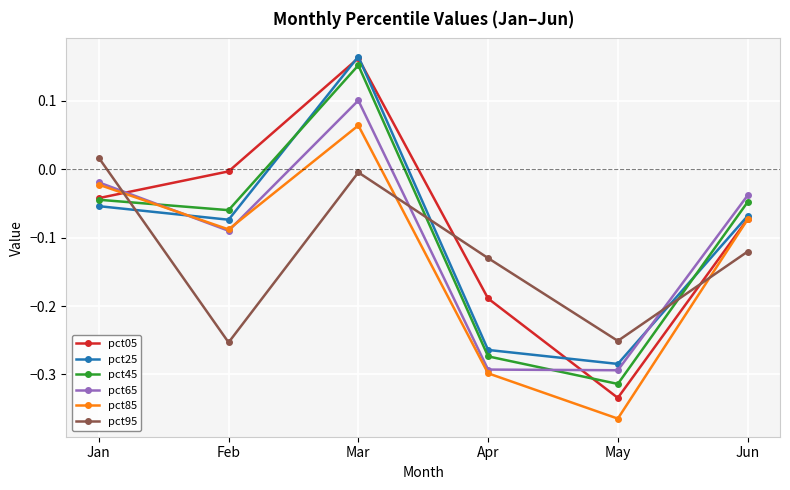

List the labels in order of pct05 value, largest first.

Mar, Feb, Jan, Jun, Apr, May